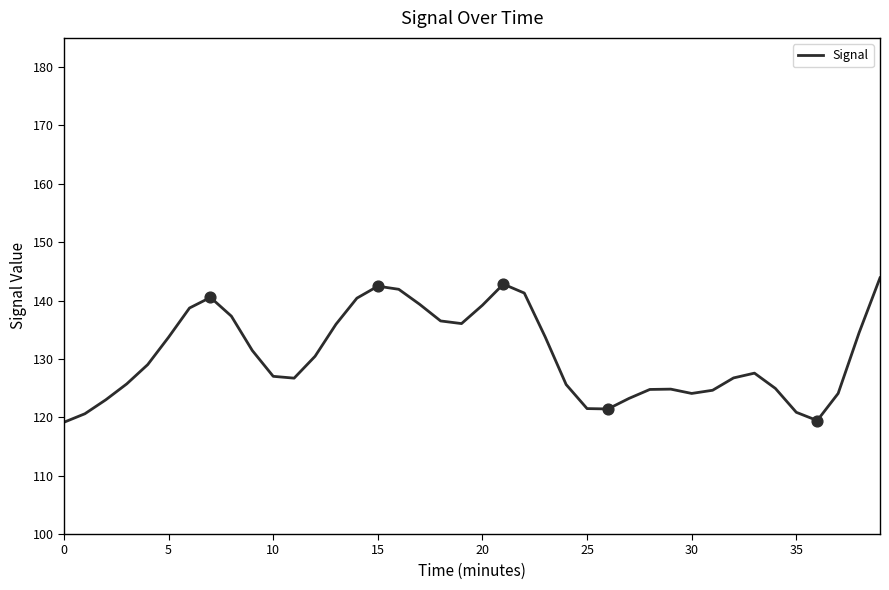

What is the smallest value displayed?

119.2